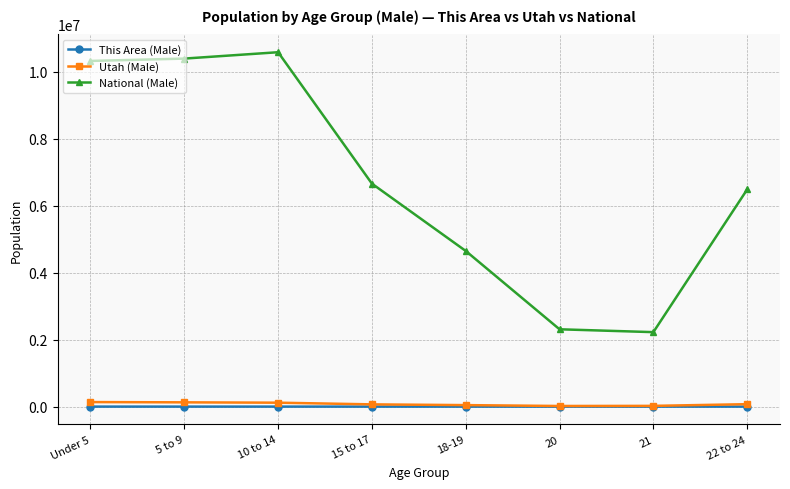

True or false: National (Male) and This Area (Male) cross at least once.

False